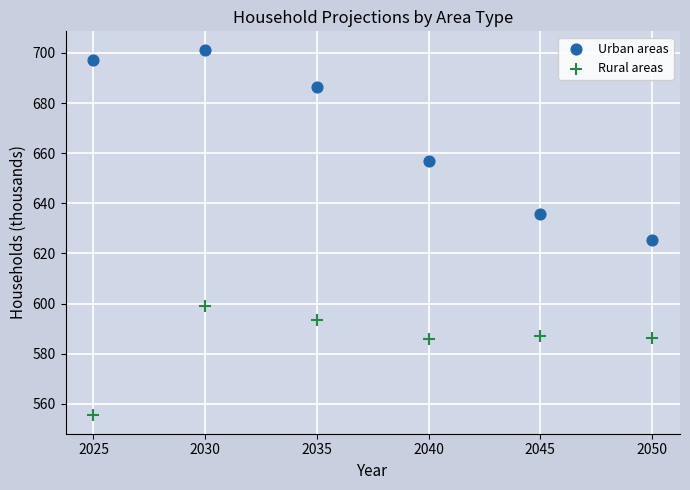

Which series reaches the maximum Y coordinate?

Urban areas